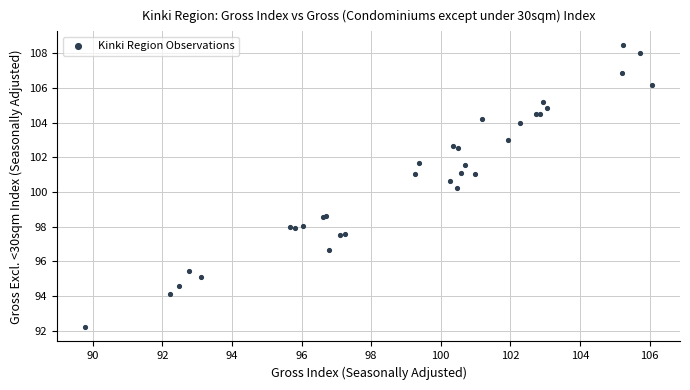

What Y value in the scatter plot is closest to 100?

100.2